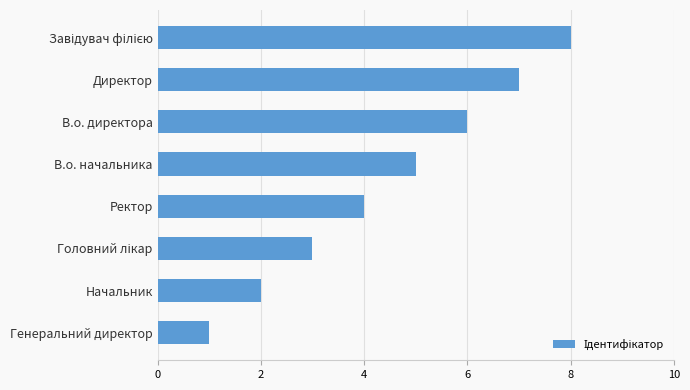

What is the change in value from В.о. начальника to Директор?

+2